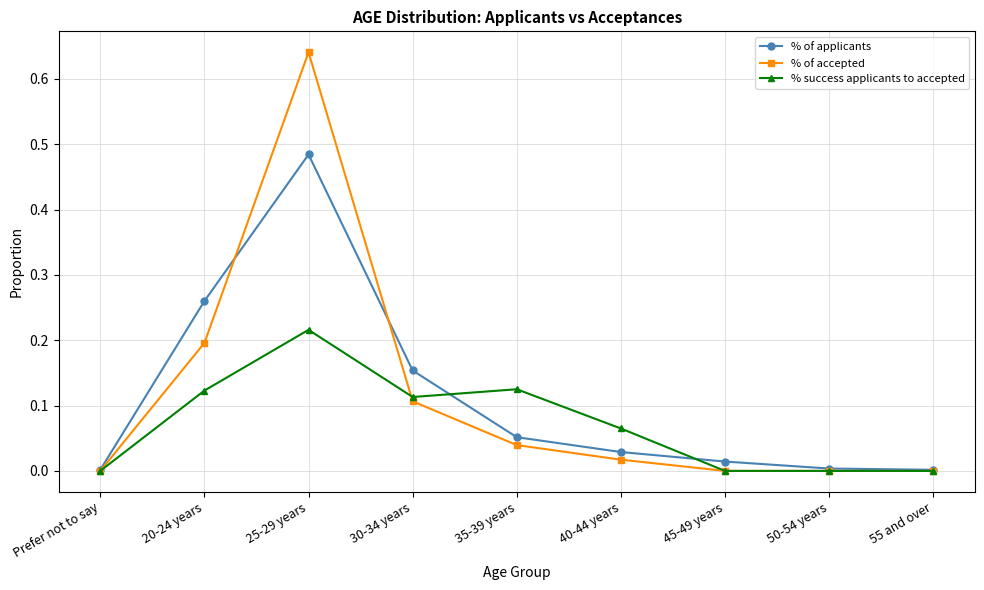

True or false: % of applicants has more than 0 interior local peaks.

True